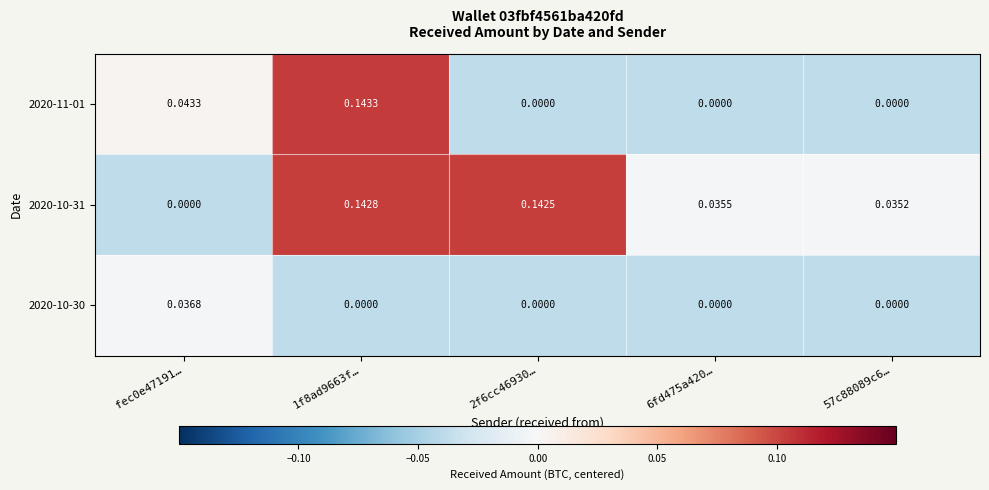

Which category has the highest value across all series?

1f8ad9663f…